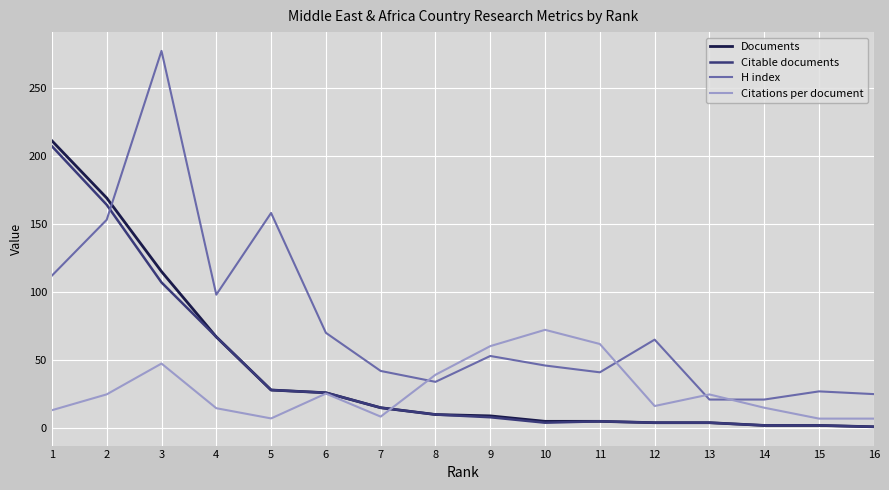

The value of H index at 15 is 27.0. True or false?

True